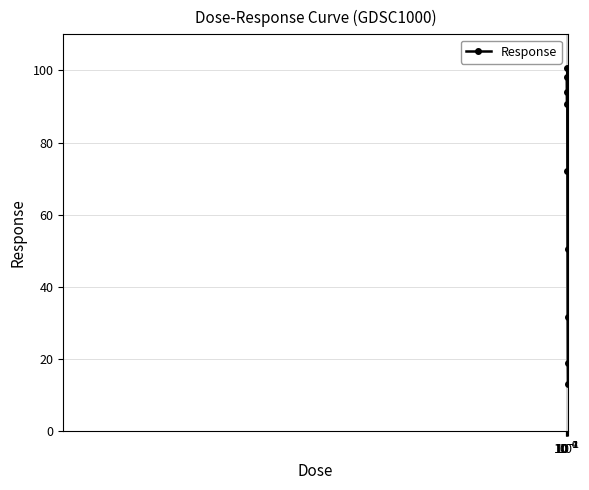

Does the chart have visible grid lines?

Yes